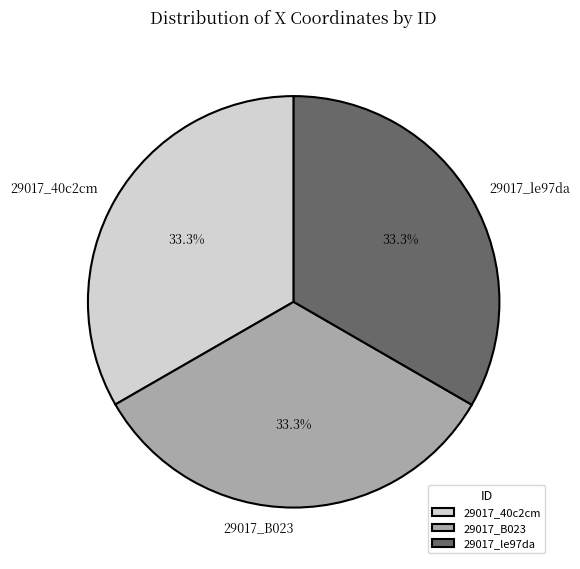

What portion of the pie excludes 29017_B023?

66.7%